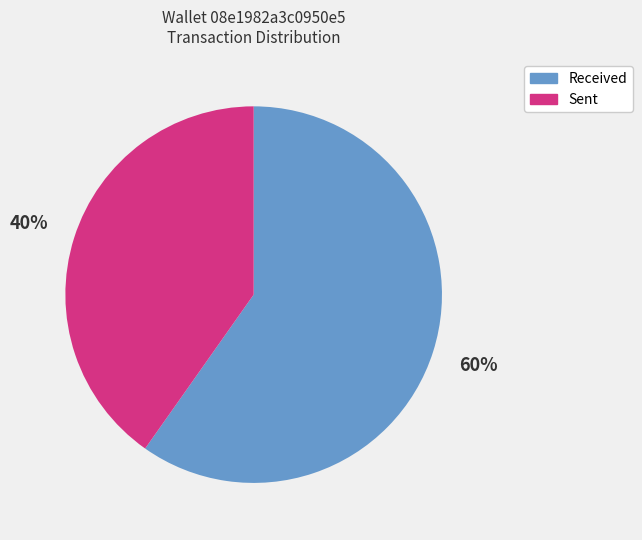

To the nearest percent, what percentage of the pie is Sent?

40%